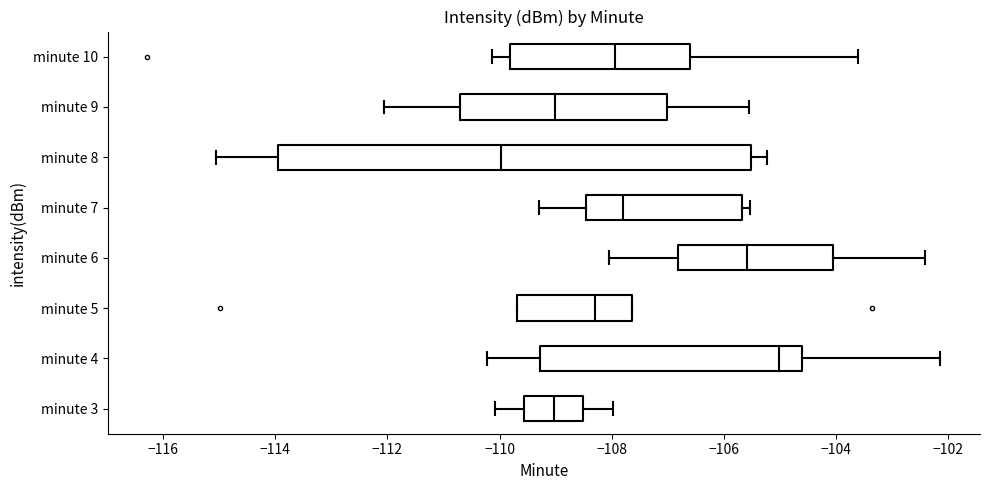

Reading bottom to top, transcribe this box plot: for each box, give where its median line is, the range the box spans, and where its two whiskers end, as read against the x-axis. The values are not printed on the chart, so give them approximately, as read against the axis.

minute 3: median -109.0, box -109.6 to -108.6, whiskers -110.0 to -108.0
minute 4: median -105.0, box -109.2 to -104.6, whiskers -110.2 to -102.2
minute 5: median -108.2, box -109.6 to -107.6, whiskers -109.6 to -107.6
minute 6: median -105.6, box -106.8 to -104.0, whiskers -108.0 to -102.4
minute 7: median -107.8, box -108.4 to -105.6, whiskers -109.4 to -105.6 (just right of the box's right edge)
minute 8: median -110.0, box -114.0 to -105.6, whiskers -115.0 to -105.2
minute 9: median -109.0, box -110.8 to -107.0, whiskers -112.0 to -105.6
minute 10: median -108.0, box -109.8 to -106.6, whiskers -110.2 to -103.6